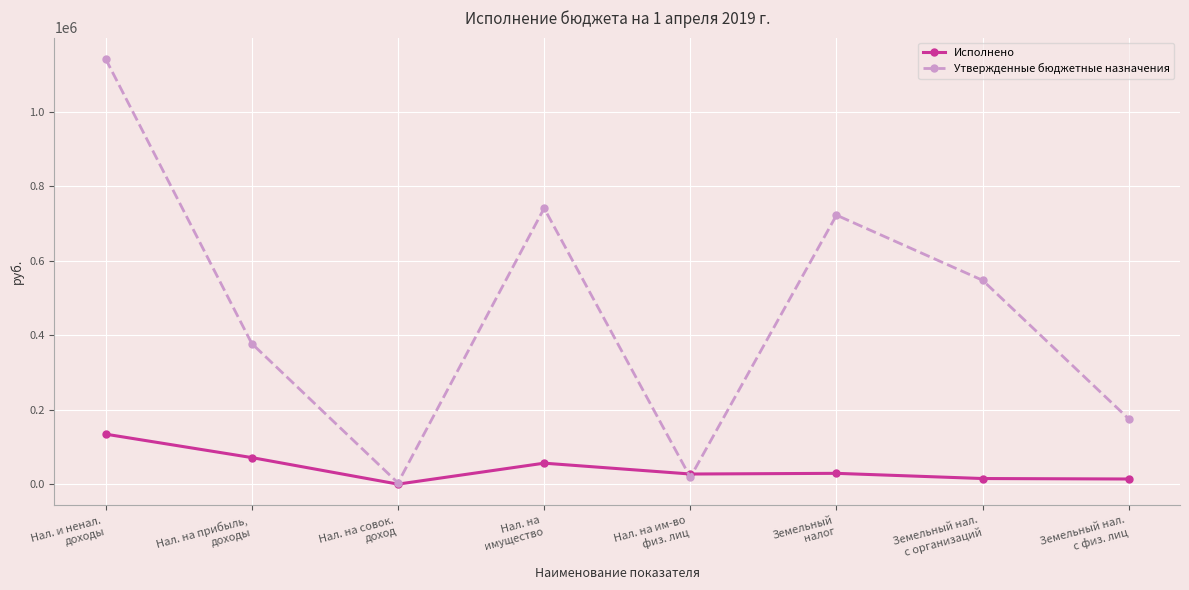

What is the label of the 3rd point from the left?

Нал. на совок.
доход